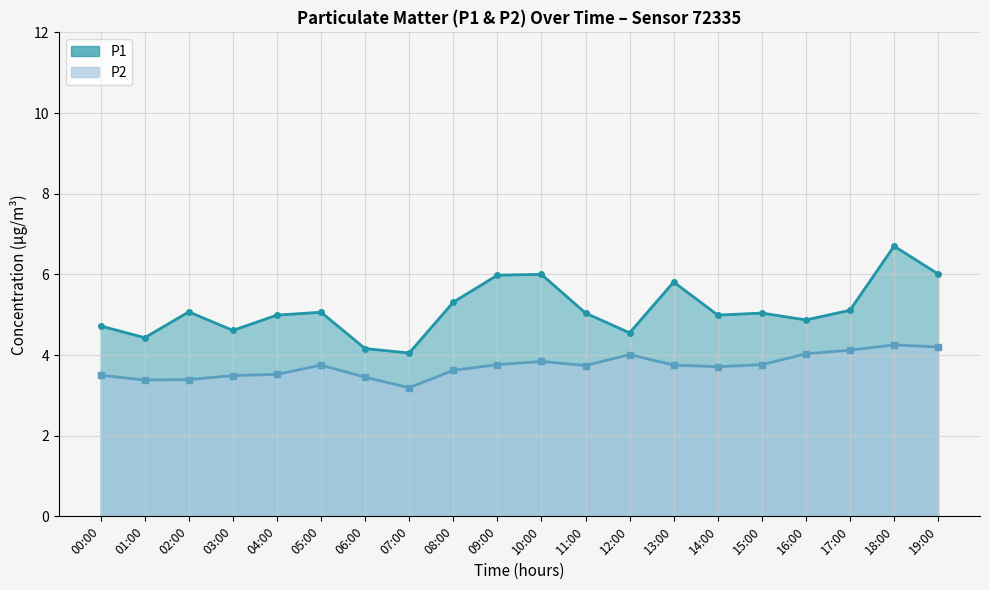

What position from the right is 16:00?

4